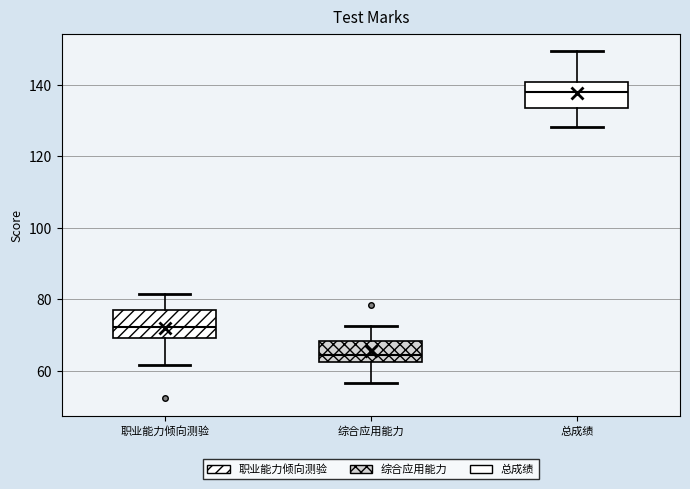

Which box has the highest median line?

总成绩